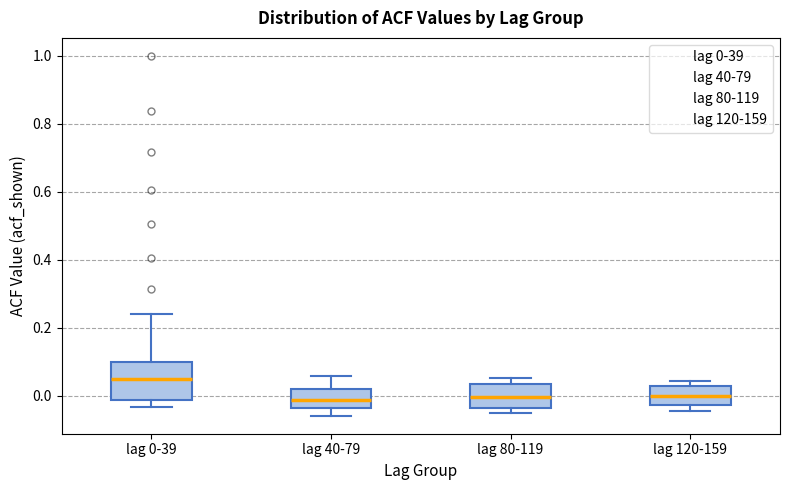

Reading left to right, read every box against the y-axis: the position of its median line, the range the box covers, and the ends of its whiskers. The values are not printed on the chart, so give them approximately, as read against the axis.

lag 0-39: median 0.04, box -0.02 to 0.10, whiskers -0.04 to 0.24
lag 40-79: median -0.02, box -0.04 to 0.02, whiskers -0.06 to 0.06
lag 80-119: median 0.00, box -0.04 to 0.04, whiskers -0.06 to 0.06
lag 120-159: median 0.00, box -0.02 to 0.02, whiskers -0.04 to 0.04